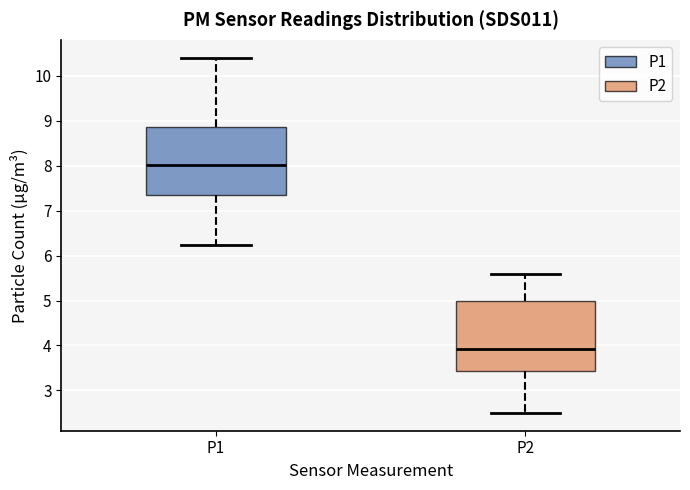

Reading left to right, read every box against the y-axis: the position of its median line, the range the box covers, and the ends of its whiskers. The values are not printed on the chart, so give them approximately, as read against the axis.

P1: median 8.0, box 7.4 to 8.9, whiskers 6.2 to 10.4
P2: median 3.9, box 3.4 to 5.0, whiskers 2.5 to 5.6